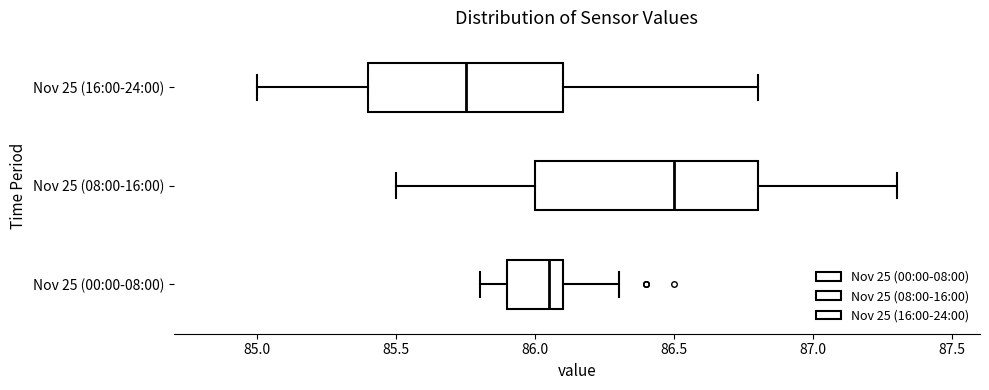

Which box is the widest, from its left edge to its right edge?

Nov 25 (08:00-16:00)